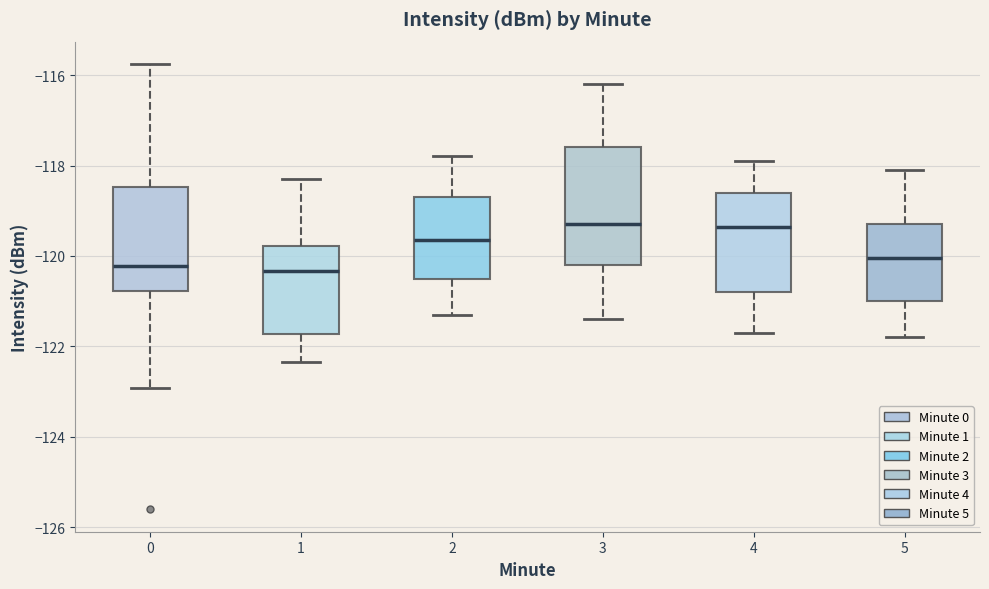

Reading left to right, read every box against the y-axis: the position of its median line, the range the box covers, and the ends of its whiskers. The values are not printed on the chart, so give them approximately, as read against the axis.

0: median -120.2, box -120.8 to -118.4, whiskers -123.0 to -115.8
1: median -120.4, box -121.8 to -119.8, whiskers -122.4 to -118.2
2: median -119.6, box -120.4 to -118.6, whiskers -121.2 to -117.8
3: median -119.2, box -120.2 to -117.6, whiskers -121.4 to -116.2
4: median -119.4, box -120.8 to -118.6, whiskers -121.6 to -117.8
5: median -120.0, box -121.0 to -119.2, whiskers -121.8 to -118.0